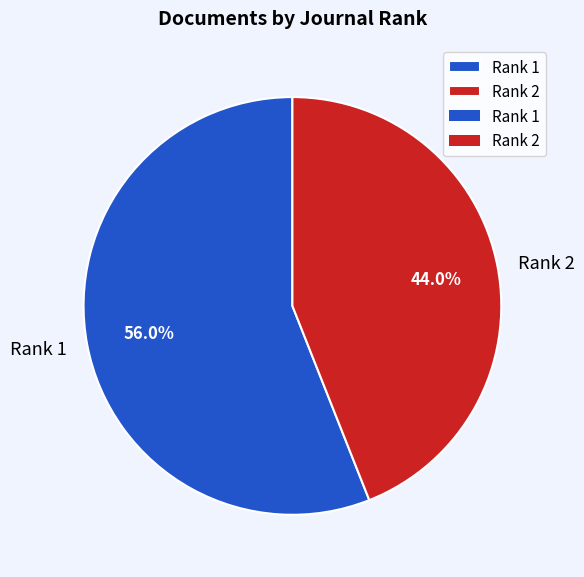

How many segments does this pie chart have?

2